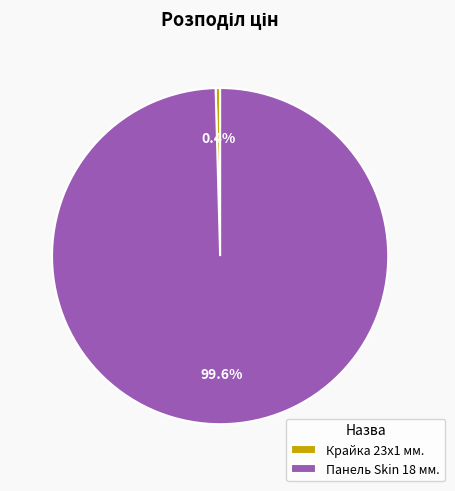

What is the largest slice in the pie chart?

Панель Skin 18 мм.